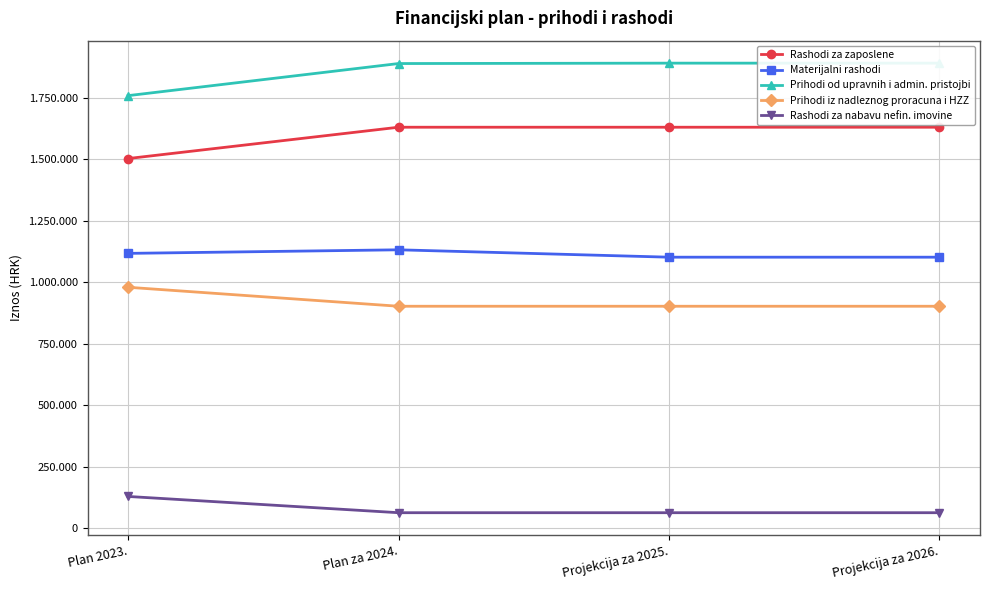

At which category is the sum across all series the highest?

Plan za 2024.